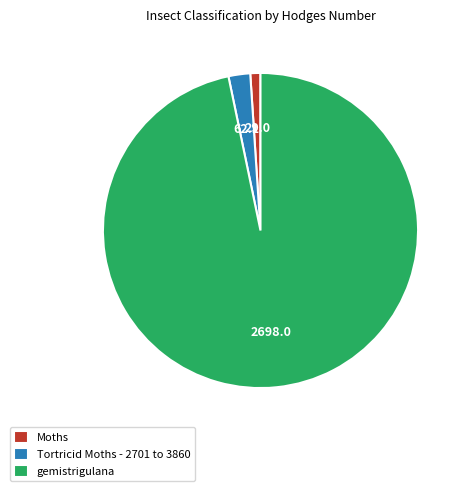

True or false: gemistrigulana accounts for 97% of the total.

True